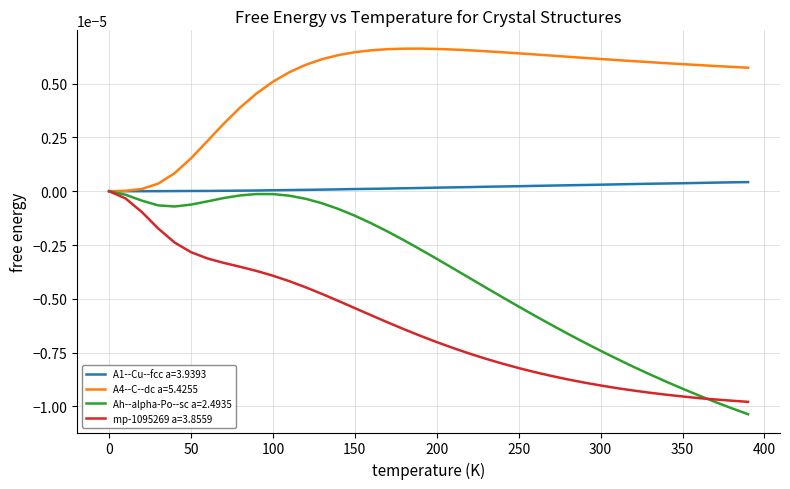

Which series has the largest total across all categories?

A4--C--dc a=5.4255